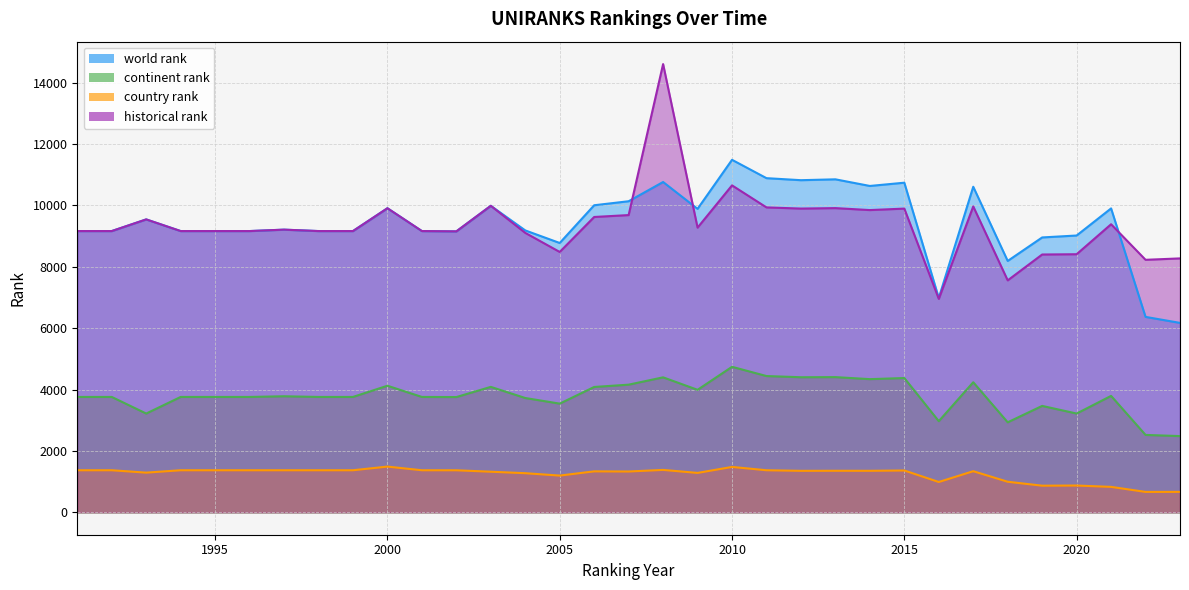

What is the value of the continent rank point at the 4th from the left?

3760